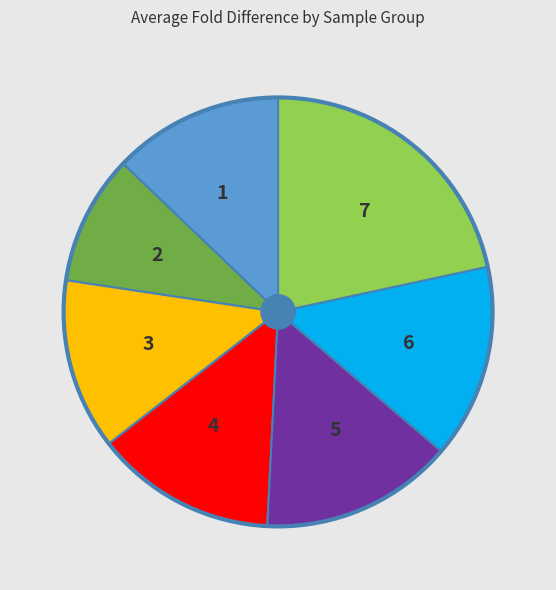

Do 5 and 4 together represent more than half of the pie?

No